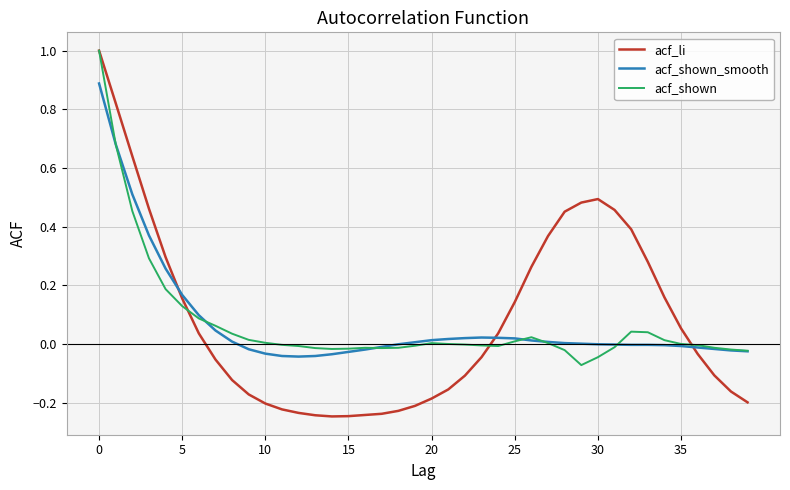

Which series has the widest spread of values?

acf_li